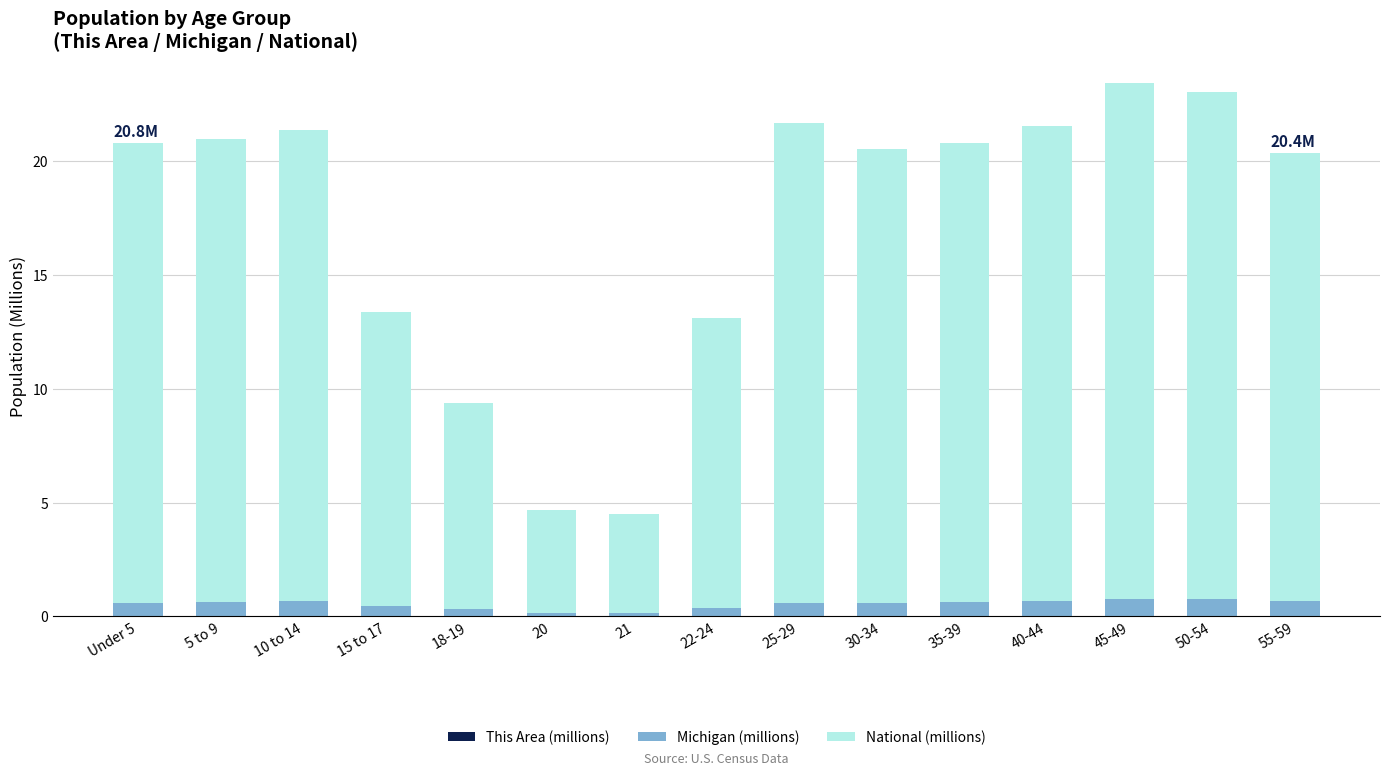

What position from the right is 22-24?

8